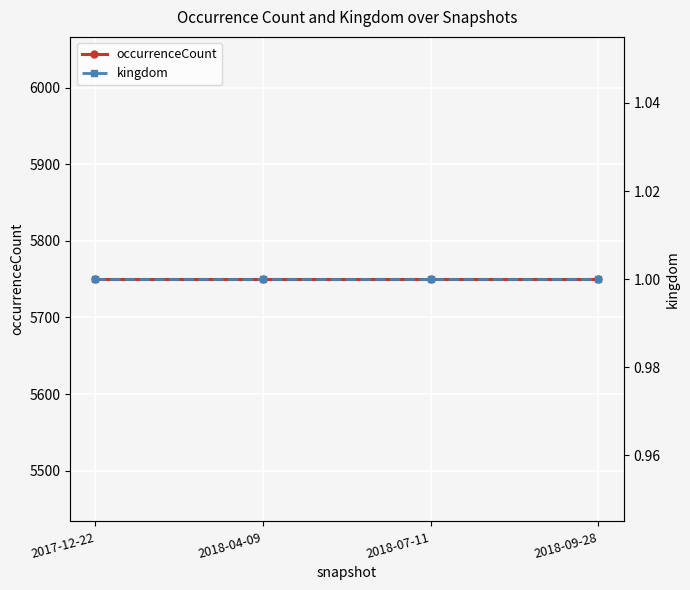

Rank the categories by kingdom value from highest to lowest.

2017-12-22, 2018-04-09, 2018-07-11, 2018-09-28